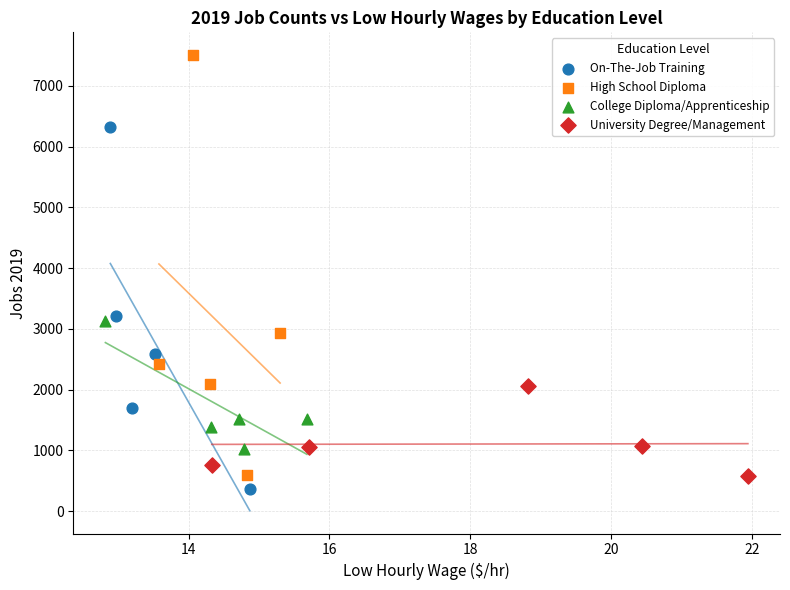

Which series has the widest spread of Y values?

High School Diploma